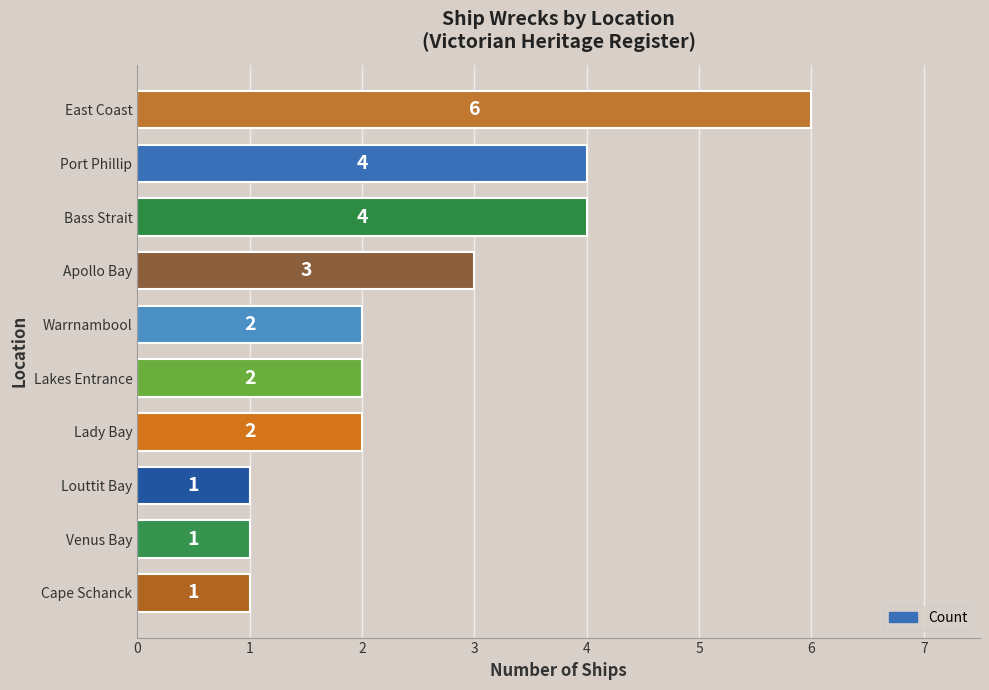

What is the smallest value displayed?

1